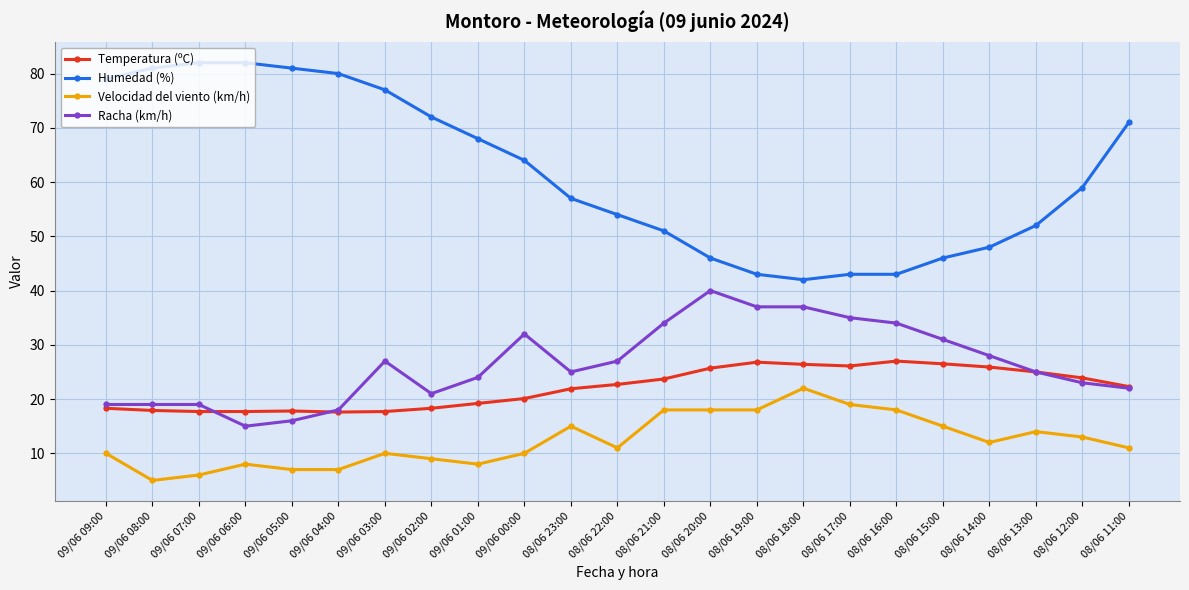

At 09/06 07:00, list the series in order from largest to smallest.

Humedad (%), Racha (km/h), Temperatura (ºC), Velocidad del viento (km/h)